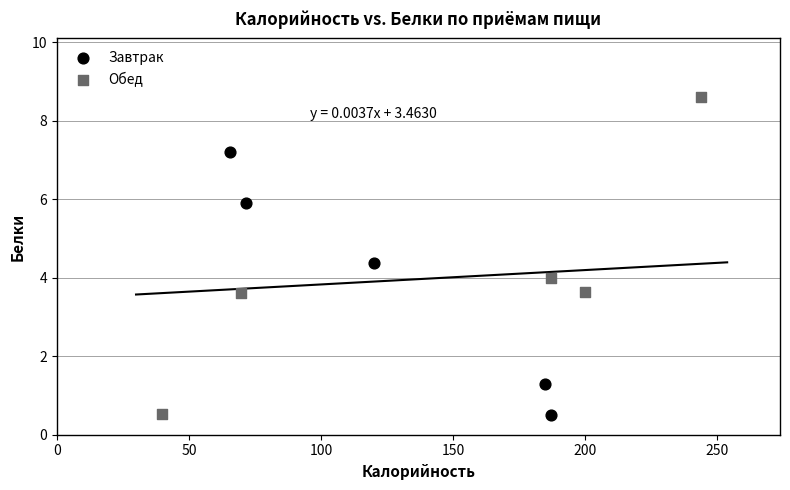

What are all the series names shown in the legend?

Завтрак, Обед